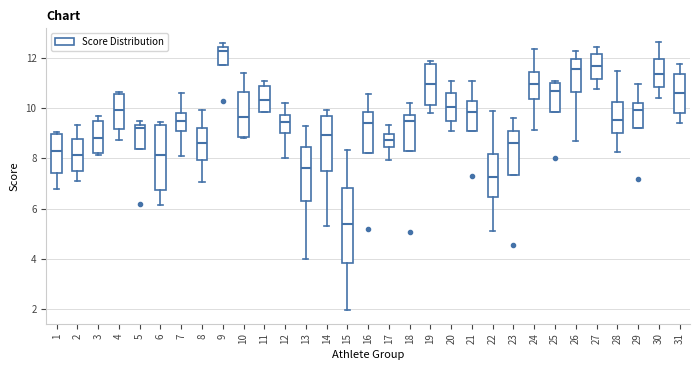

Reading left to right, read every box against the y-axis: the position of its median line, the range the box covers, and the ends of its whiskers. The values are not printed on the chart, so give them approximately, as read against the axis.

1: median 8.4, box 7.4 to 9.0, whiskers 6.8 to 9.0 (just above the box's upper edge)
2: median 8.2, box 7.6 to 8.8, whiskers 7.2 to 9.4
3: median 8.8, box 8.2 to 9.4, whiskers 8.2 (just below the box's lower edge) to 9.8
4: median 10.0, box 9.2 to 10.6, whiskers 8.8 to 10.6 (just above the box's upper edge)
5: median 9.2, box 8.4 to 9.4, whiskers 8.4 to 9.6
6: median 8.2, box 6.8 to 9.4, whiskers 6.2 to 9.4 (just above the box's upper edge)
7: median 9.6, box 9.2 to 9.8, whiskers 8.2 to 10.6
8: median 8.6, box 8.0 to 9.2, whiskers 7.0 to 10.0
9: median 12.4 (just below the box's upper edge), box 11.8 to 12.4, whiskers 11.8 to 12.6
10: median 9.6, box 8.8 to 10.6, whiskers 8.8 (just below the box's lower edge) to 11.4
11: median 10.4, box 9.8 to 10.8, whiskers 9.8 to 11.2
12: median 9.4, box 9.0 to 9.8, whiskers 8.0 to 10.2
13: median 7.6, box 6.2 to 8.4, whiskers 4.0 to 9.4
14: median 9.0, box 7.6 to 9.6, whiskers 5.4 to 10.0
15: median 5.4, box 3.8 to 6.8, whiskers 2.0 to 8.4
16: median 9.4, box 8.2 to 9.8, whiskers 8.2 to 10.6
17: median 8.8, box 8.4 to 9.0, whiskers 8.0 to 9.4
18: median 9.6, box 8.4 to 9.8, whiskers 8.4 to 10.2
19: median 11.0, box 10.2 to 11.8, whiskers 9.8 to 12.0
20: median 10.0, box 9.6 to 10.6, whiskers 9.2 to 11.2
21: median 9.8, box 9.2 to 10.2, whiskers 9.2 to 11.2
22: median 7.2, box 6.4 to 8.2, whiskers 5.2 to 10.0
23: median 8.6, box 7.4 to 9.2, whiskers 7.4 to 9.6
24: median 11.0, box 10.4 to 11.4, whiskers 9.2 to 12.4
25: median 10.8, box 9.8 to 11.0, whiskers 9.8 to 11.2
26: median 11.6, box 10.6 to 12.0, whiskers 8.8 to 12.4
27: median 11.6, box 11.2 to 12.2, whiskers 10.8 to 12.4
28: median 9.6, box 9.0 to 10.2, whiskers 8.2 to 11.6
29: median 10.0, box 9.2 to 10.2, whiskers 9.2 to 11.0
30: median 11.4, box 10.8 to 12.0, whiskers 10.4 to 12.6
31: median 10.6, box 9.8 to 11.4, whiskers 9.4 to 11.8